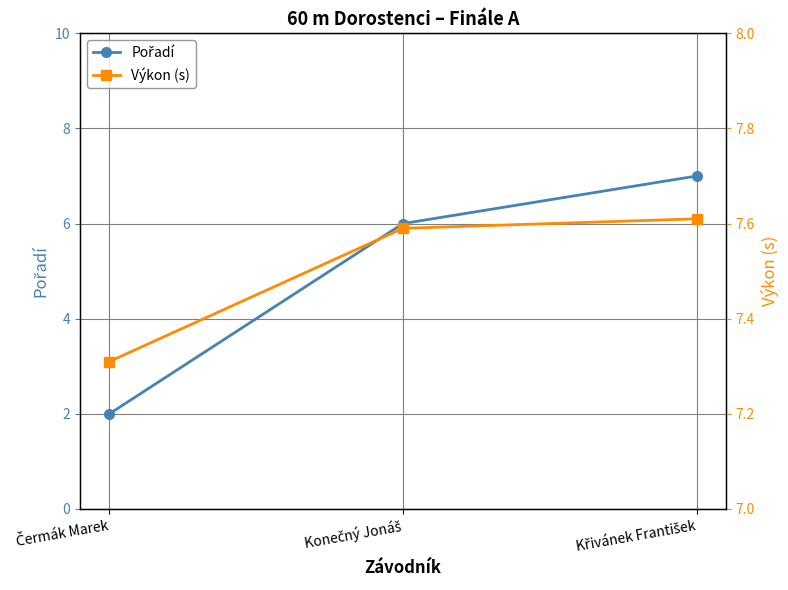

Reading left to right, transcribe all the data shown in this chart.

Pořadí: Čermák Marek=2.0	Konečný Jonáš=6.0	Křivánek František=7.0
Výkon (s): Čermák Marek=7.3	Konečný Jonáš=7.6	Křivánek František=7.6